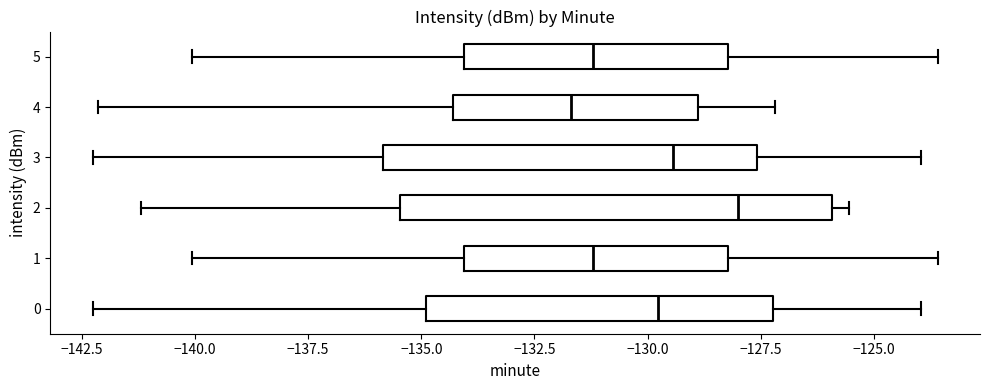

Which box is the widest, from its left edge to its right edge?

2